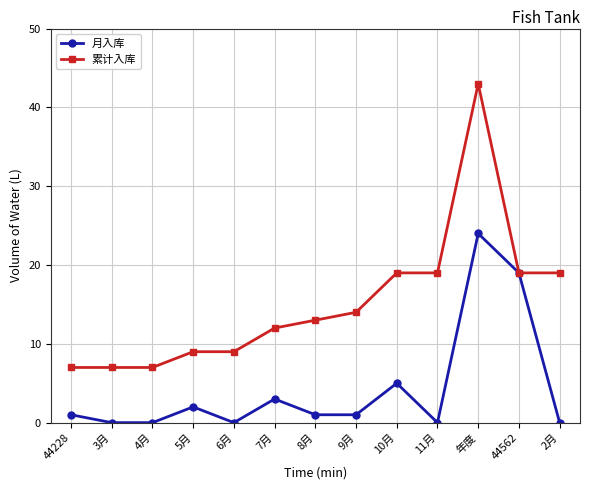

List the series in order of their overall mean, highest first.

累计入库, 月入库